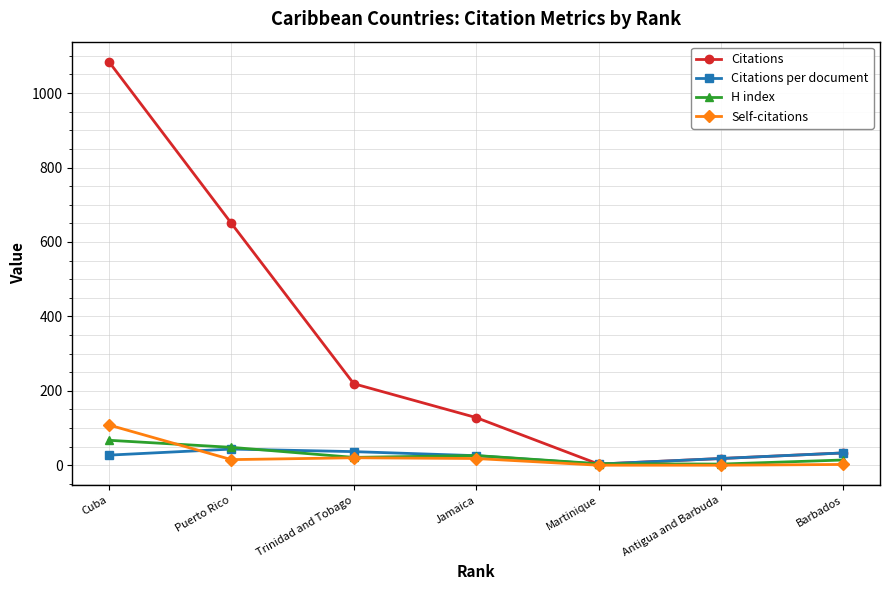

Which series has the widest spread of values?

Citations